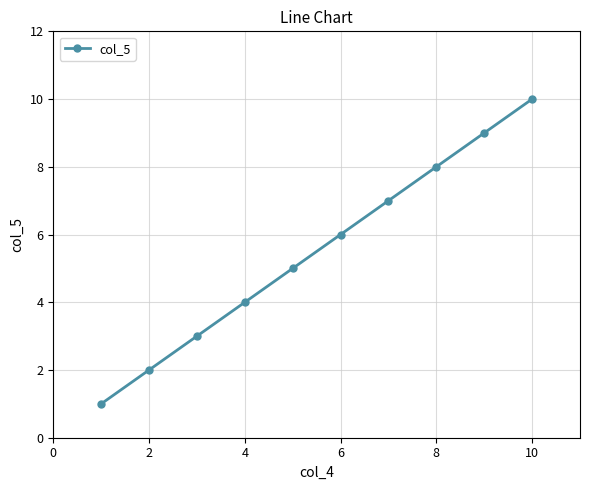

True or false: there are more than 1 points higher than both neighbors.

False